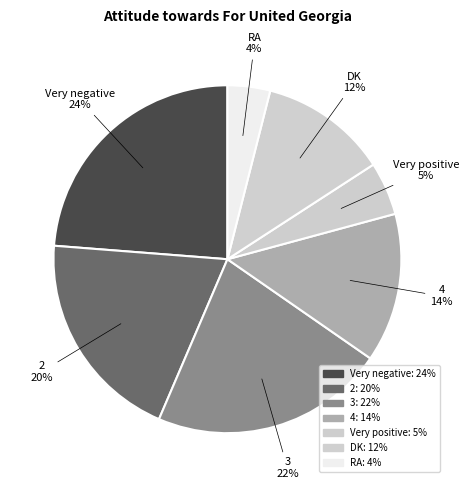

The Very negative slice represents 16% of the pie. True or false?

False